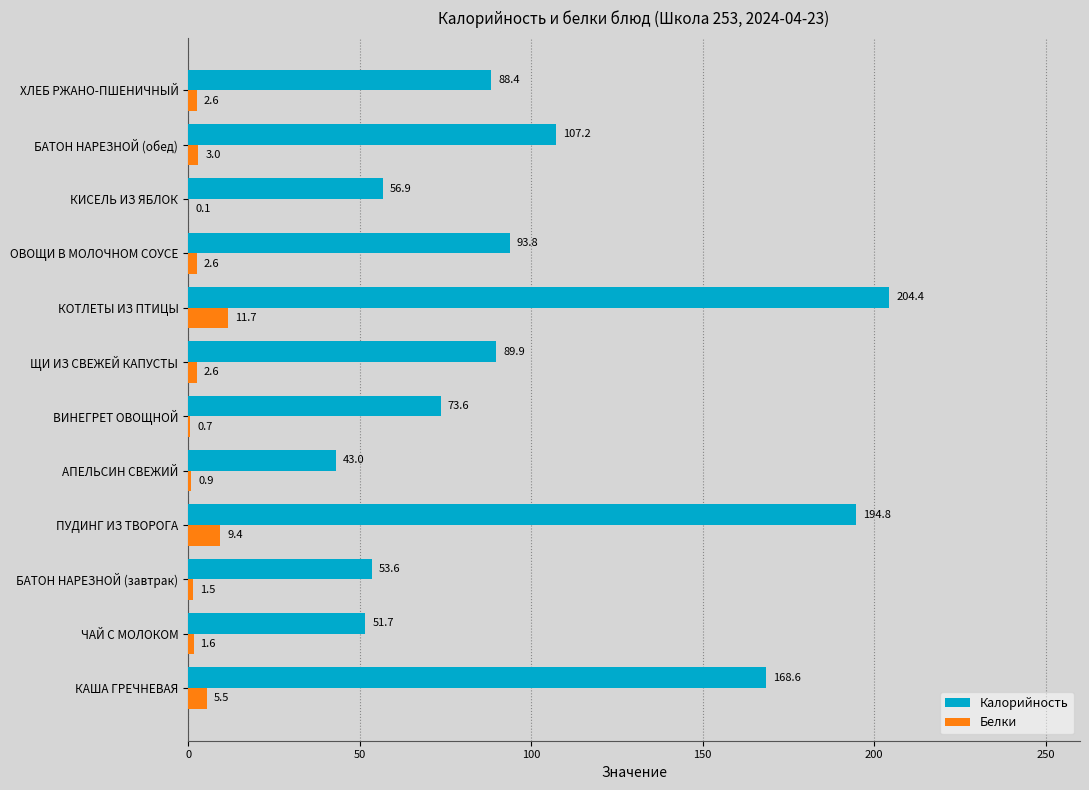

The Калорийность series shows 88.4 at ХЛЕБ РЖАНО-ПШЕНИЧНЫЙ. True or false?

True